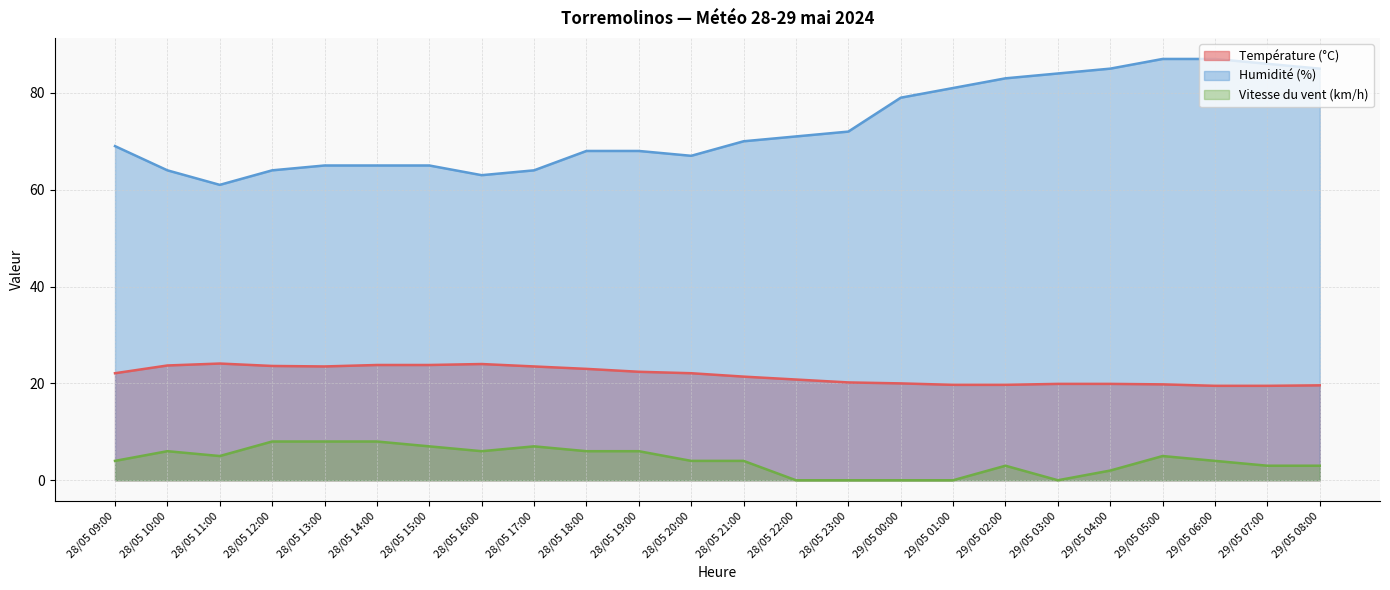

List the series in order of their overall mean, highest first.

Humidité (%), Température (°C), Vitesse du vent (km/h)